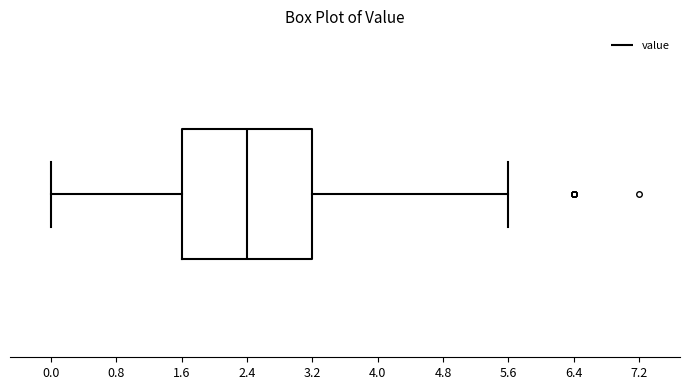

Where does the right whisker of the box end on the x-axis? The values are not printed on the chart, so give them approximately, as read against the axis.

5.6